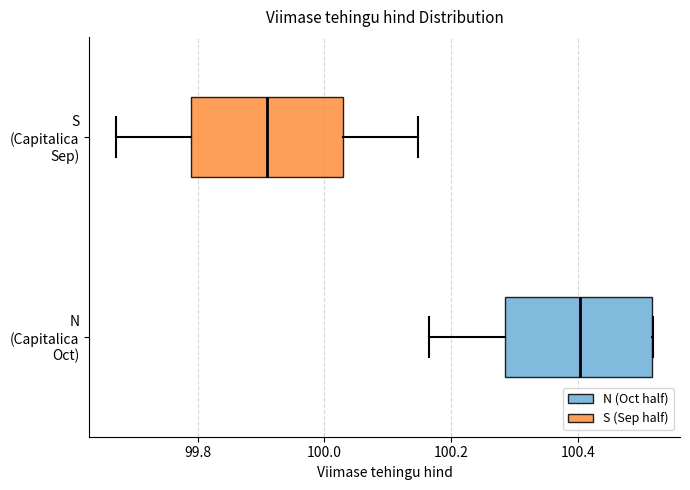

Which box's median line is the furthest to the right?

N (Capitalica Oct)